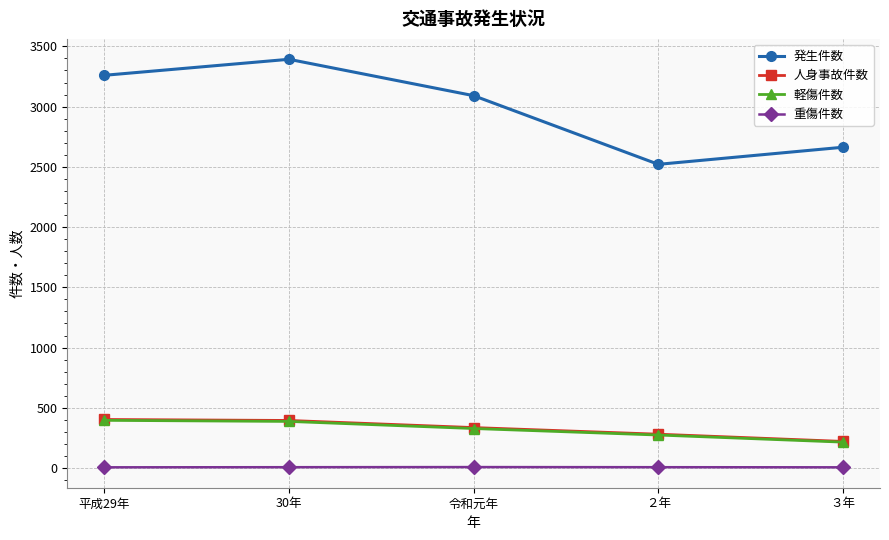

What is the label of the 2nd point from the left?

30年